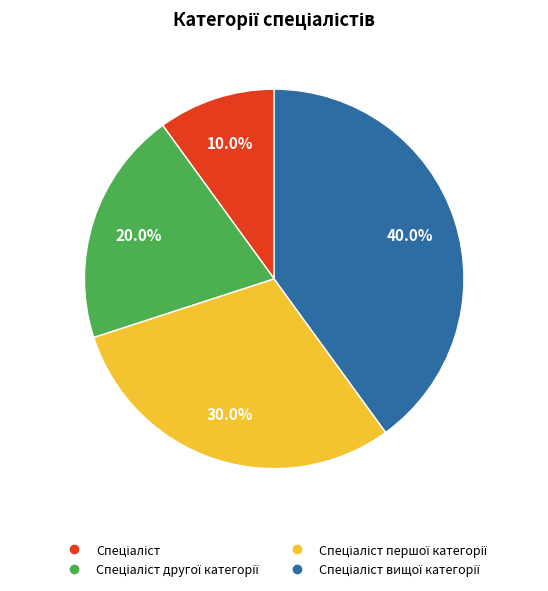

Is there a majority slice in this chart?

No